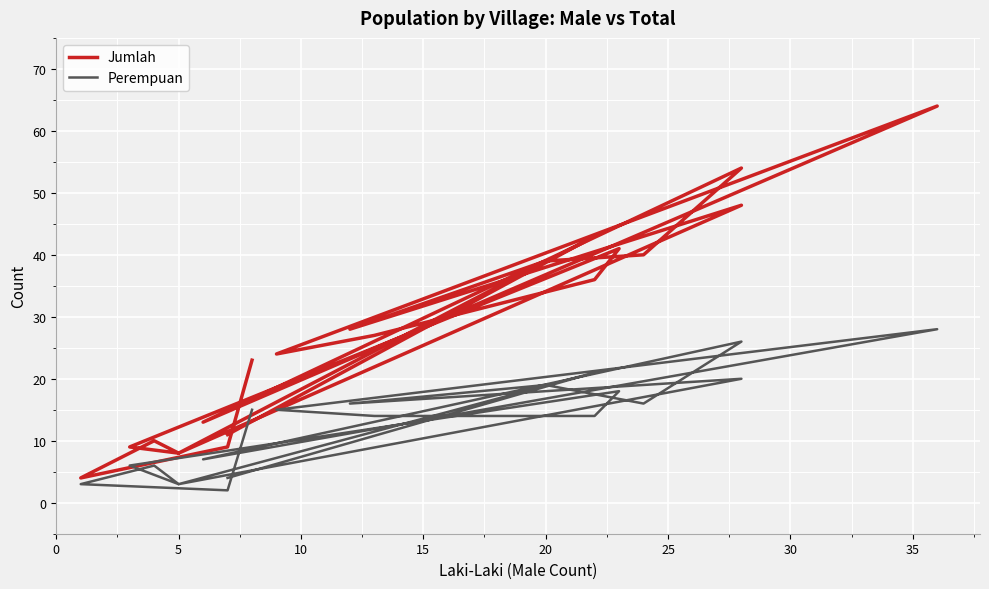

True or false: Jumlah and Perempuan cross at least once.

False